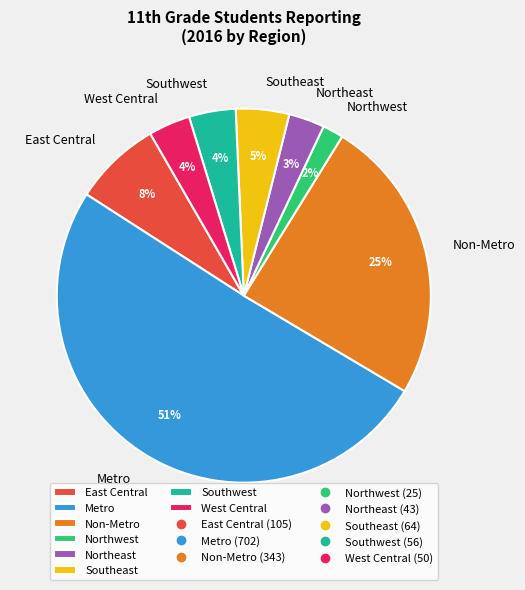

How many slices are in this pie chart?

8